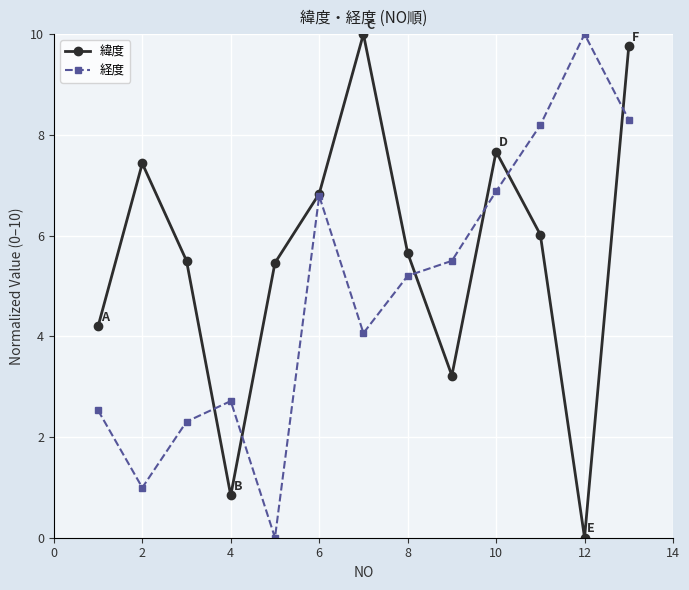

What is the difference between the second highest and second lowest values in the 経度 series?

7.3